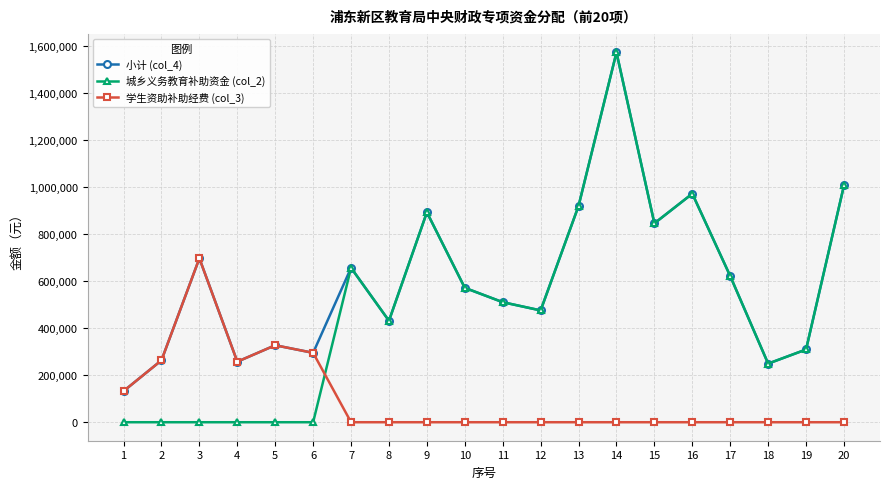

What is the value of the 小计 (col_4) point at the 3rd from the left?

696400